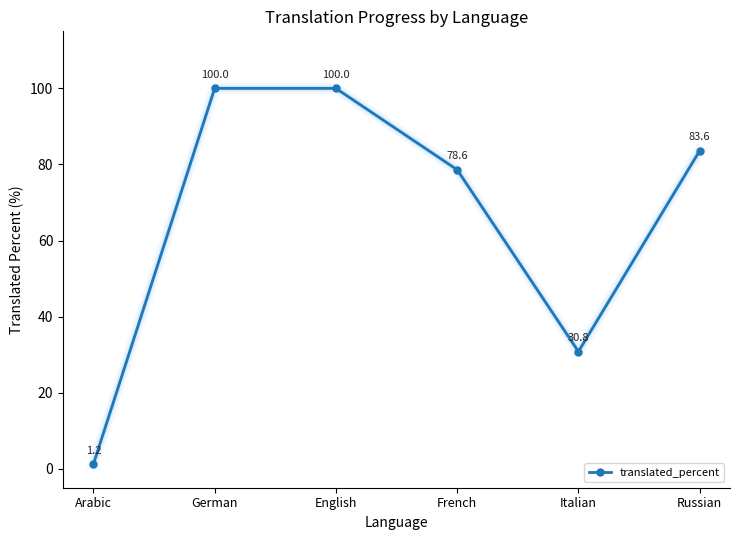

What is the label of the 1st point from the left?

Arabic